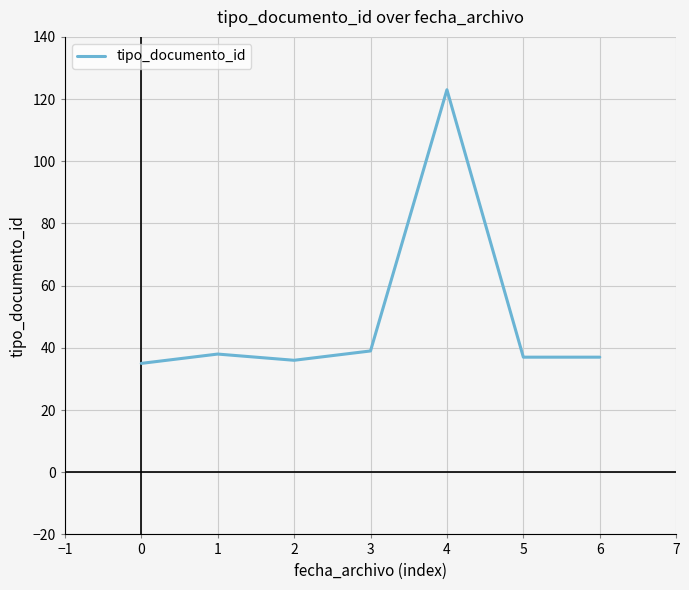

What is the average value?

49